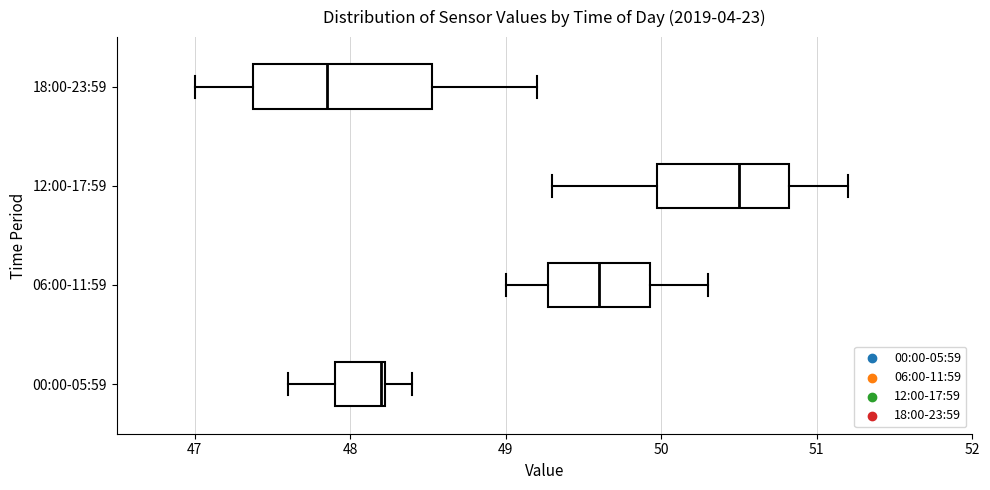

Reading bottom to top, transcribe this box plot: for each box, give where its median line is, the range the box spans, and where its two whiskers end, as read against the x-axis. The values are not printed on the chart, so give them approximately, as read against the axis.

00:00-05:59: median 48.2, box 47.9 to 48.2, whiskers 47.6 to 48.4
06:00-11:59: median 49.6, box 49.3 to 49.9, whiskers 49.0 to 50.3
12:00-17:59: median 50.5, box 50.0 to 50.8, whiskers 49.3 to 51.2
18:00-23:59: median 47.9, box 47.4 to 48.5, whiskers 47.0 to 49.2